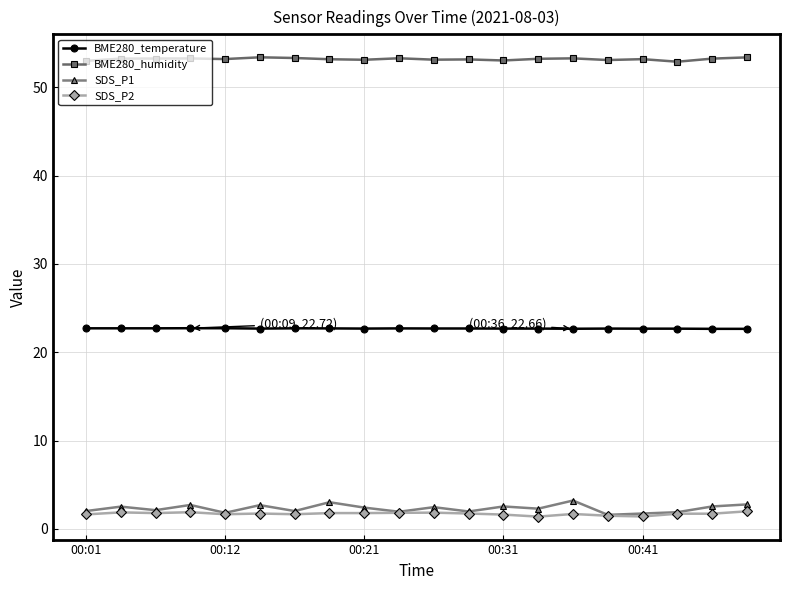

What is the minimum value shown in the chart?

1.4